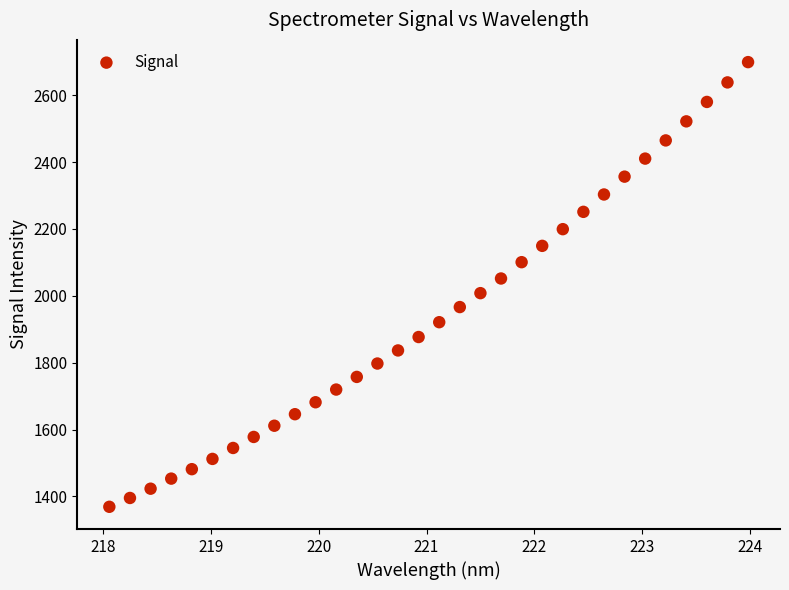

What is the range of X values (max minus min)?

5.9